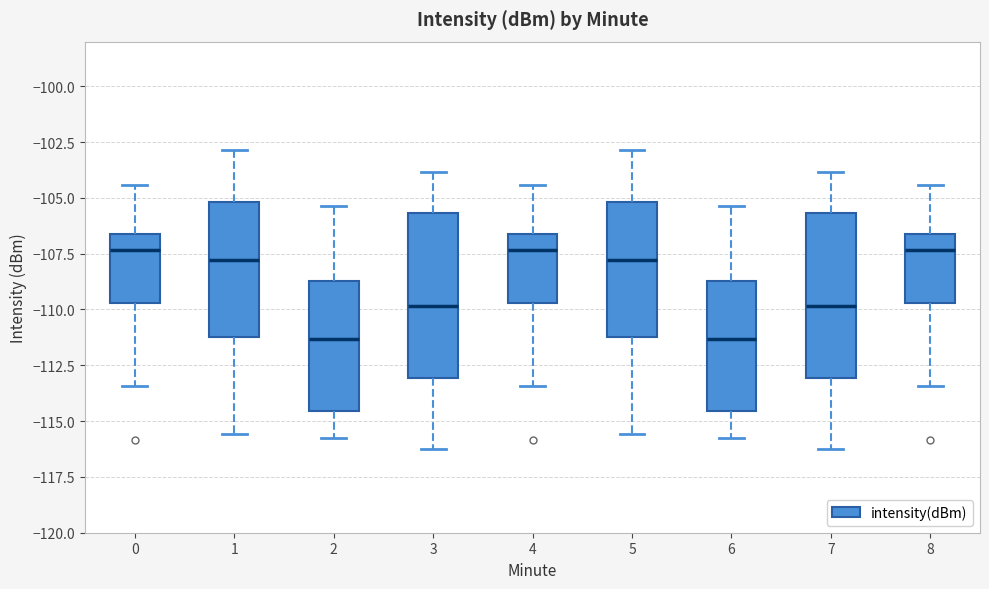

Reading left to right, transcribe this box plot: for each box, give where its median line is, the range the box spans, and where its two whiskers end, as read against the y-axis. The values are not printed on the chart, so give them approximately, as read against the axis.

0: median -107.5, box -109.5 to -106.5, whiskers -113.5 to -104.5
1: median -108.0, box -111.0 to -105.0, whiskers -115.5 to -103.0
2: median -111.5, box -114.5 to -108.5, whiskers -115.5 to -105.5
3: median -110.0, box -113.0 to -105.5, whiskers -116.0 to -104.0
4: median -107.5, box -109.5 to -106.5, whiskers -113.5 to -104.5
5: median -108.0, box -111.0 to -105.0, whiskers -115.5 to -103.0
6: median -111.5, box -114.5 to -108.5, whiskers -115.5 to -105.5
7: median -110.0, box -113.0 to -105.5, whiskers -116.0 to -104.0
8: median -107.5, box -109.5 to -106.5, whiskers -113.5 to -104.5